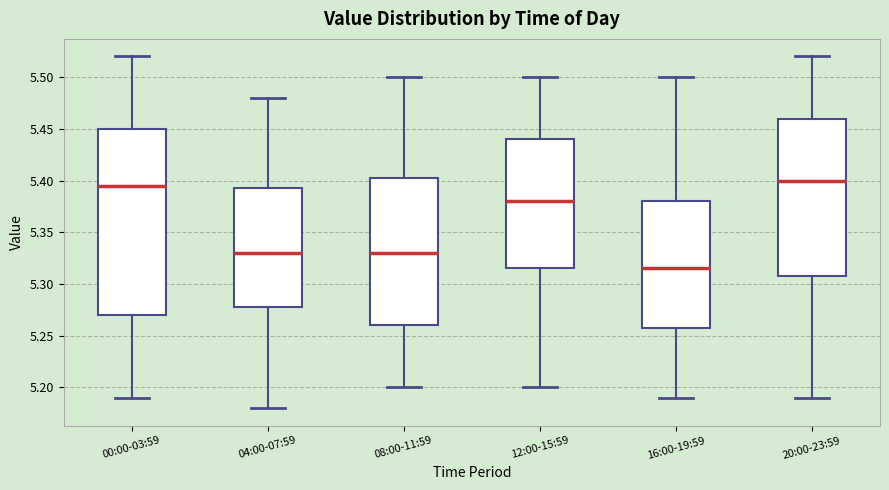

Reading left to right, read every box against the y-axis: the position of its median line, the range the box covers, and the ends of its whiskers. The values are not printed on the chart, so give them approximately, as read against the axis.

00:00-03:59: median 5.395, box 5.270 to 5.450, whiskers 5.190 to 5.520
04:00-07:59: median 5.330, box 5.280 to 5.395, whiskers 5.180 to 5.480
08:00-11:59: median 5.330, box 5.260 to 5.405, whiskers 5.200 to 5.500
12:00-15:59: median 5.380, box 5.315 to 5.440, whiskers 5.200 to 5.500
16:00-19:59: median 5.315, box 5.260 to 5.380, whiskers 5.190 to 5.500
20:00-23:59: median 5.400, box 5.310 to 5.460, whiskers 5.190 to 5.520